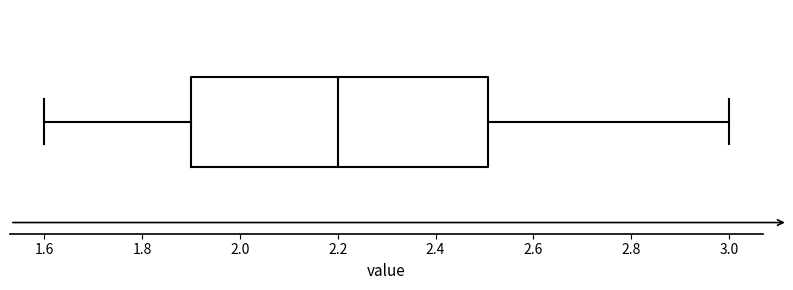

Where does the median line of the box sit on the x-axis? The values are not printed on the chart, so give them approximately, as read against the axis.

2.2